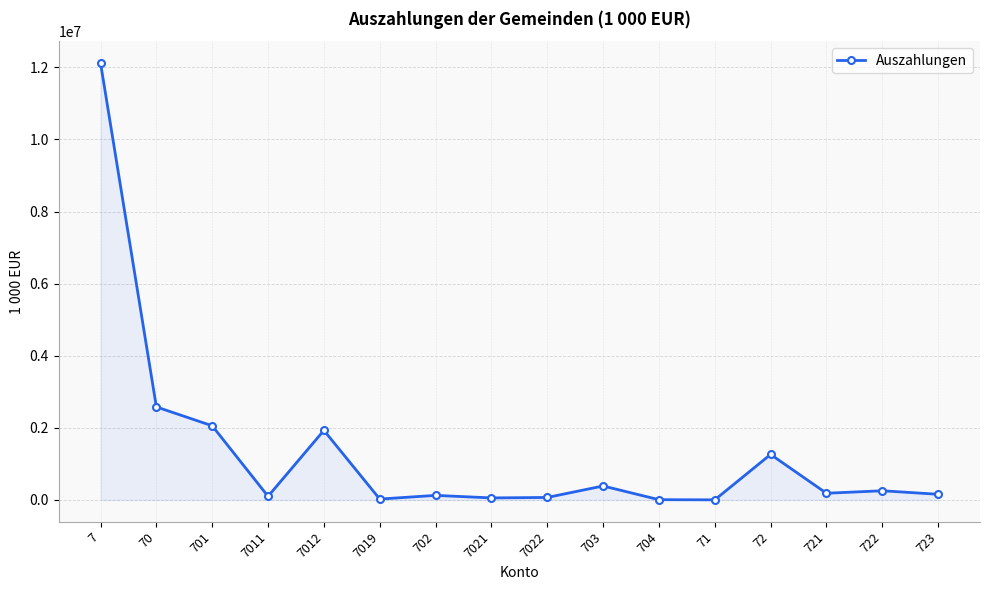

What is the average value?

1333505.4